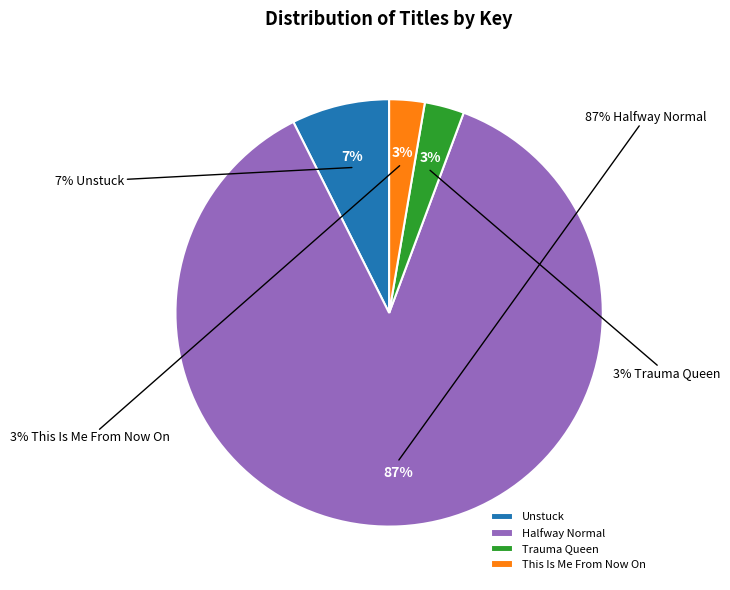

Which category has the smallest portion of the pie?

This Is Me From Now On